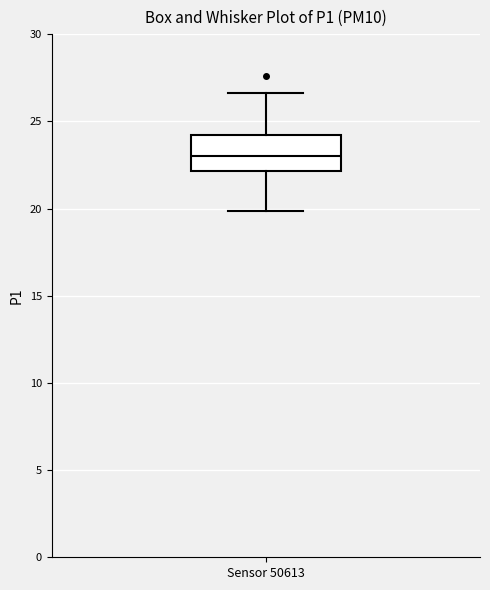

Read this box plot against the y-axis: the position of the median line, the range covered by the box, and the ends of both whiskers. The values are not printed on the chart, so give them approximately, as read against the axis.

median 23.0, box 22.0 to 24.0, whiskers 20.0 to 26.5